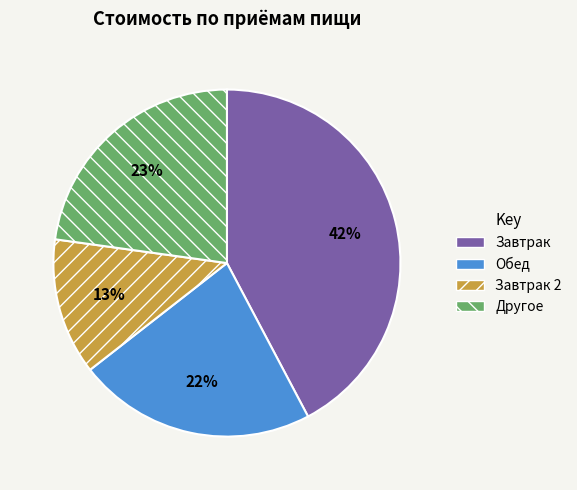

Which slice is the largest?

Завтрак